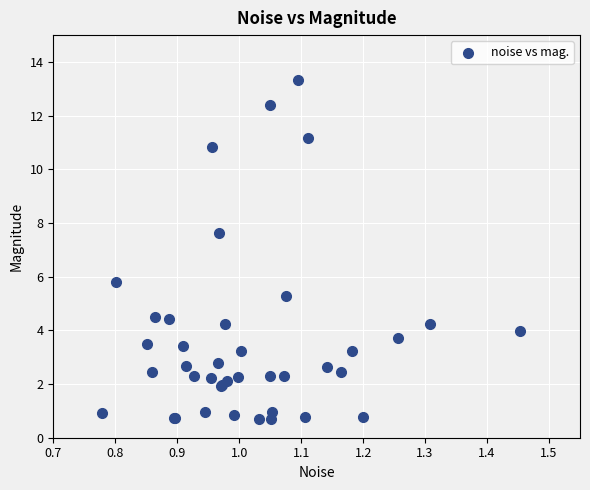

What Y value in the scatter plot is closest to 7?

7.6